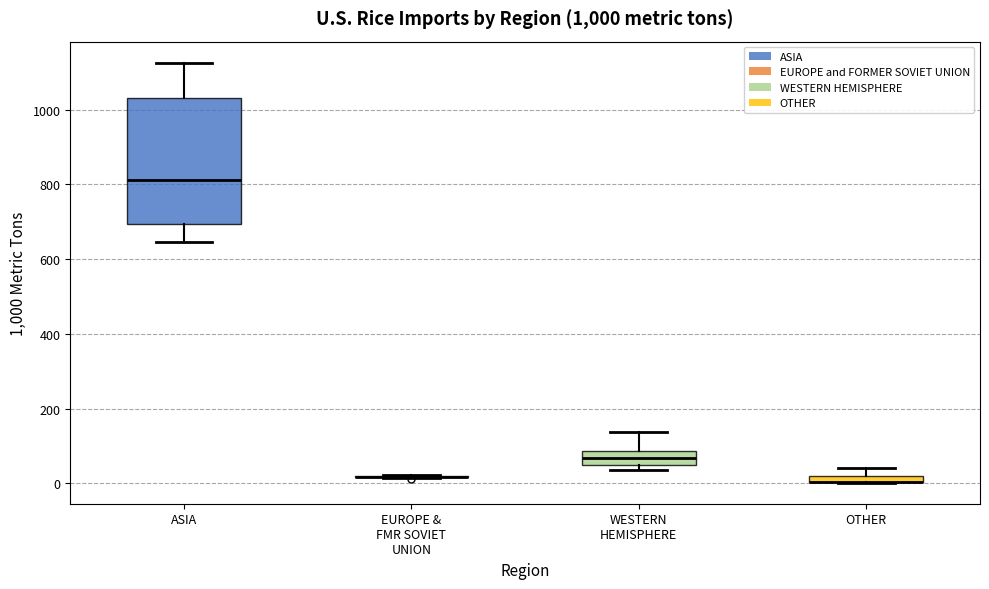

Which box is the tallest, from its lower edge to its upper edge?

ASIA